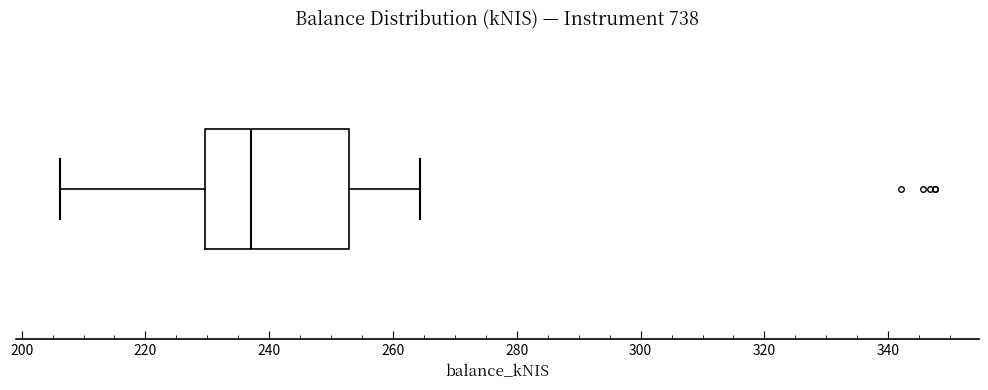

Transcribe this box plot: give where the median line is, the range the box spans, and where the two whiskers end, as read against the x-axis. The values are not printed on the chart, so give them approximately, as read against the axis.

median 236, box 230 to 252, whiskers 206 to 264